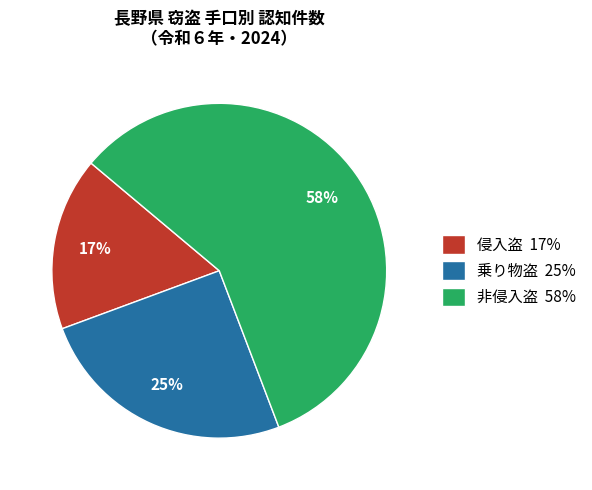

Approximately how many times larger is the value at 侵入盗 17% compared to 乗り物盗 25%?

0.7